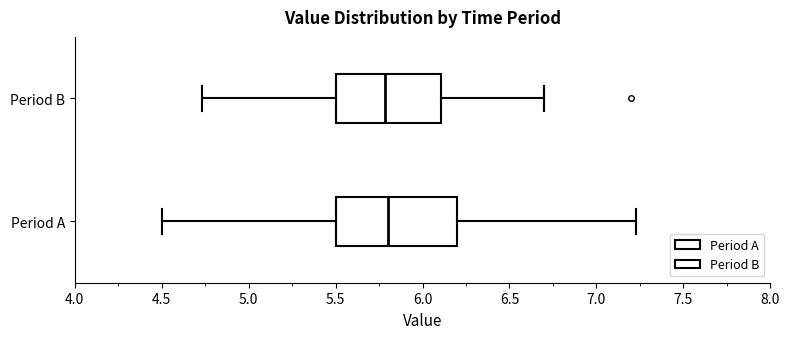

Reading bottom to top, transcribe this box plot: for each box, give where its median line is, the range the box spans, and where its two whiskers end, as read against the x-axis. The values are not printed on the chart, so give them approximately, as read against the axis.

Period A: median 5.80, box 5.50 to 6.20, whiskers 4.50 to 7.25
Period B: median 5.80, box 5.50 to 6.10, whiskers 4.75 to 6.70